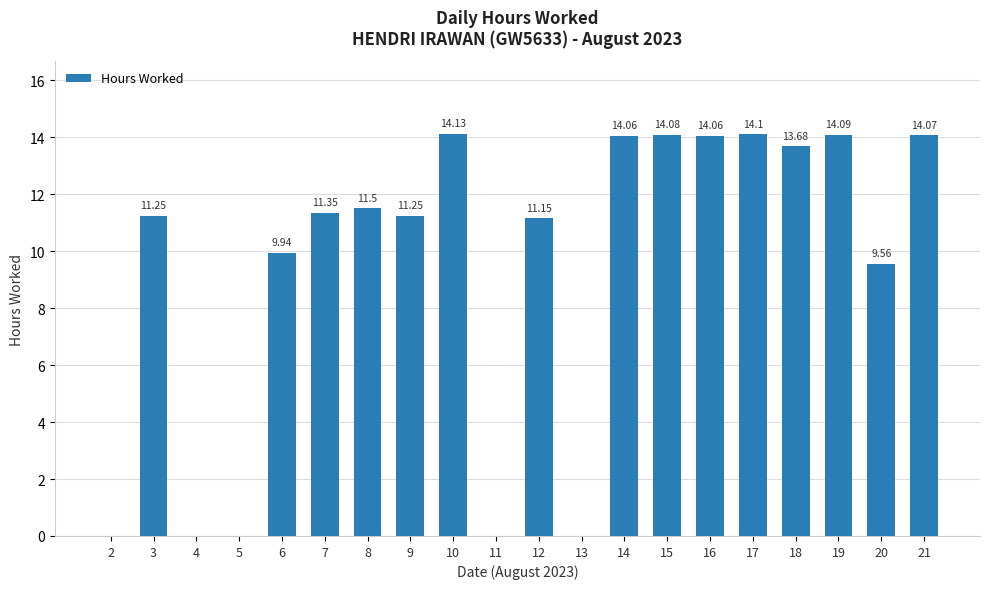

Count the number of data series in this chart.

1